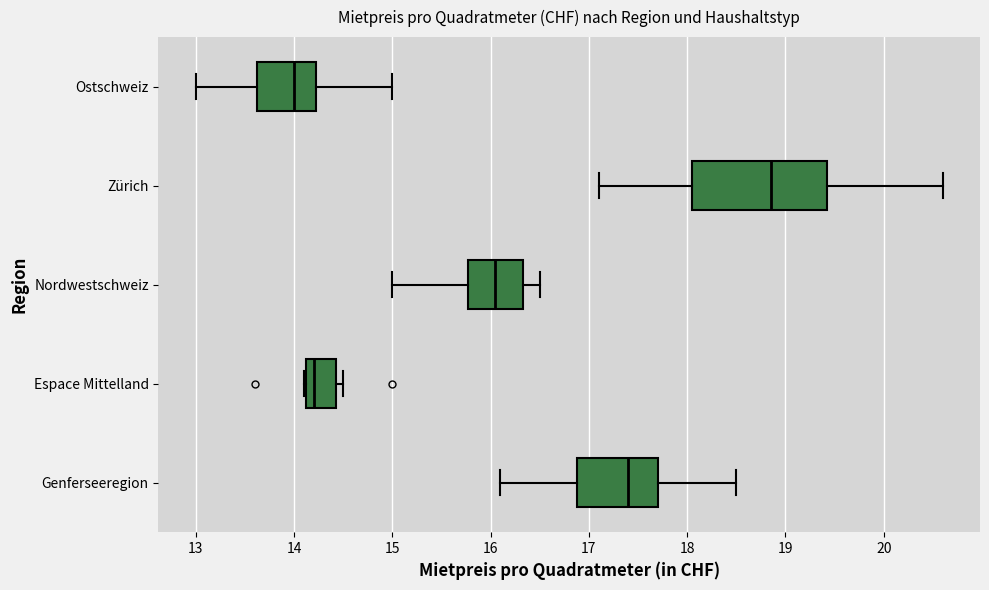

Reading bottom to top, read every box against the x-axis: the position of its median line, the range the box covers, and the ends of its whiskers. The values are not printed on the chart, so give them approximately, as read against the axis.

Genferseeregion: median 17.4, box 16.9 to 17.7, whiskers 16.1 to 18.5
Espace Mittelland: median 14.2, box 14.1 to 14.4, whiskers 14.1 to 14.5
Nordwestschweiz: median 16.1, box 15.8 to 16.3, whiskers 15.0 to 16.5
Zürich: median 18.9, box 18.1 to 19.4, whiskers 17.1 to 20.6
Ostschweiz: median 14.0, box 13.6 to 14.2, whiskers 13.0 to 15.0